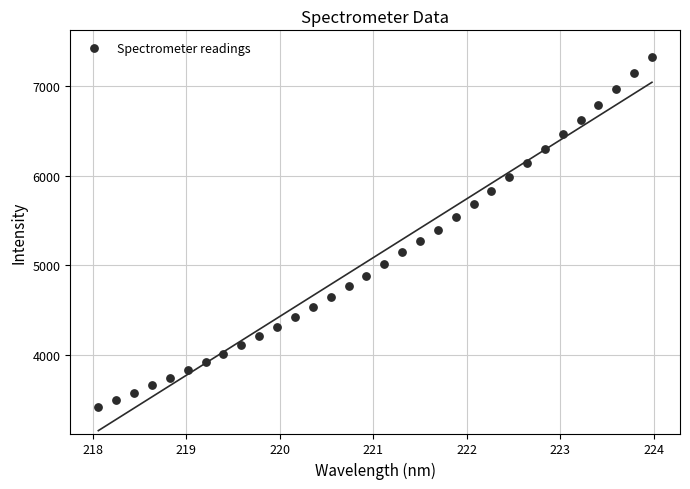

What is the range of X values (max minus min)?

5.9